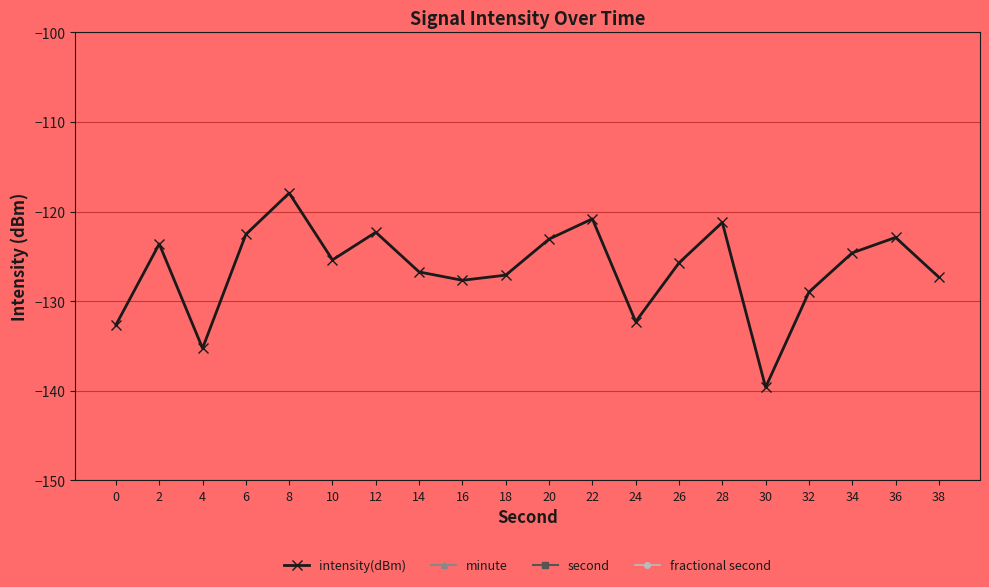

True or false: intensity(dBm) has more than 1 points higher than both neighbors.

True